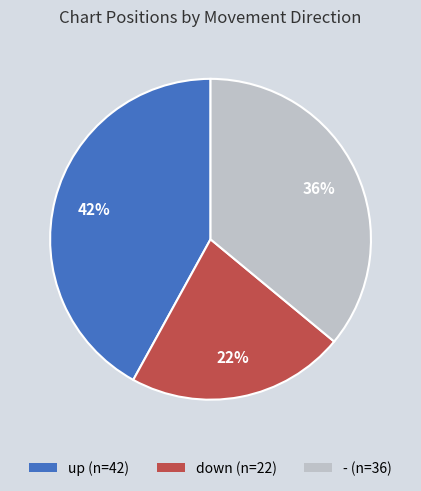

Is there any slice that represents more than half of the pie?

No